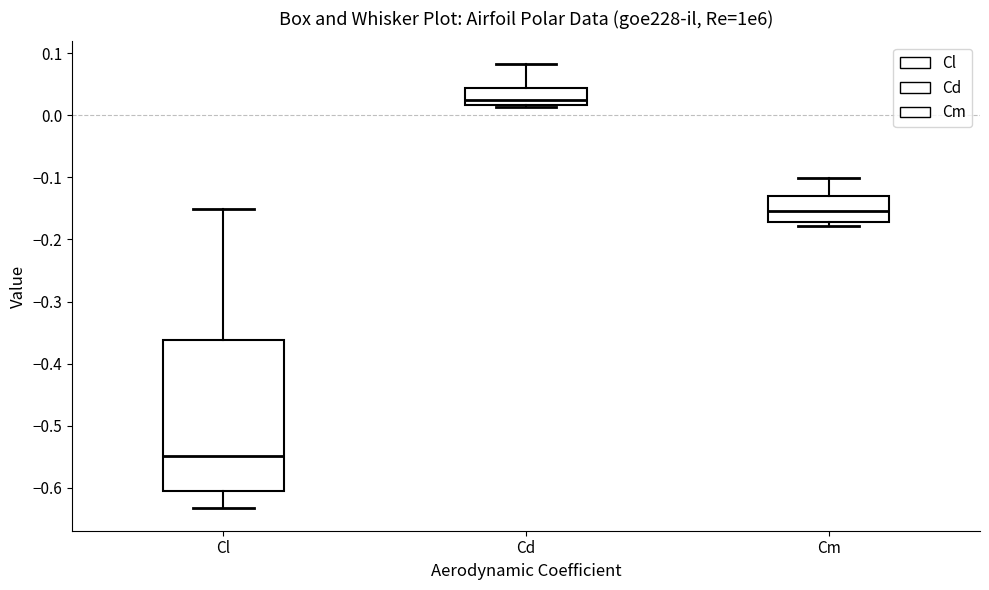

Where does the median line of the box for Cl sit on the y-axis? The values are not printed on the chart, so give them approximately, as read against the axis.

-0.55